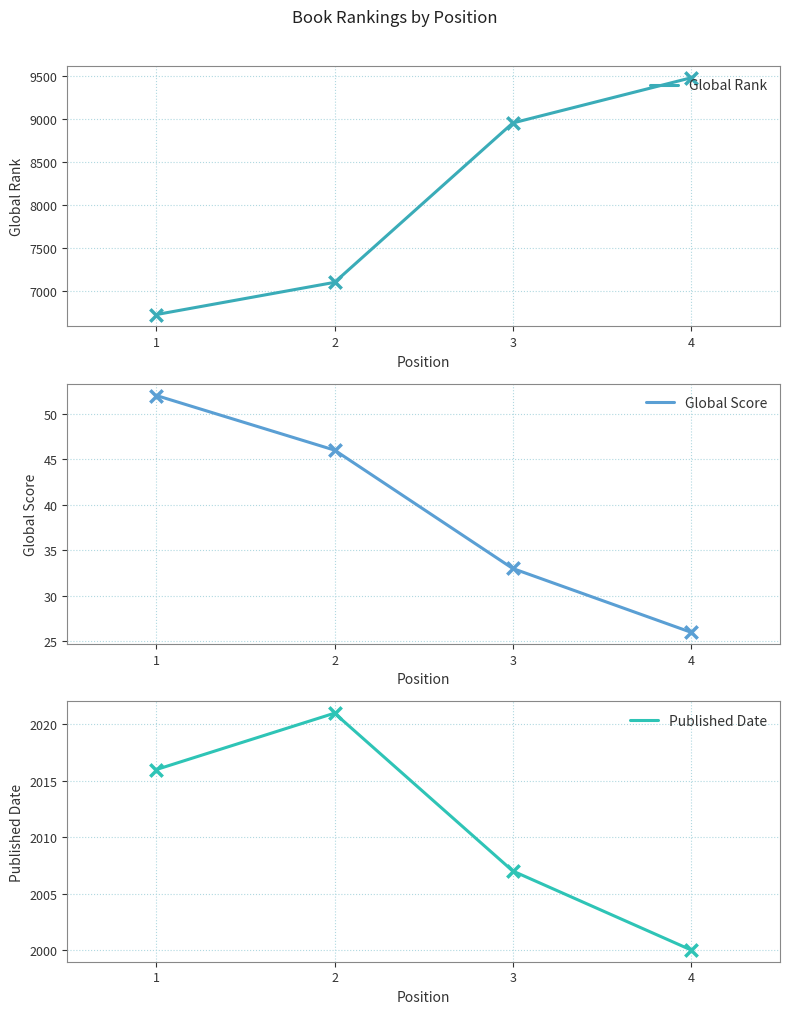

Which series contains the highest Y value?

Global Rank